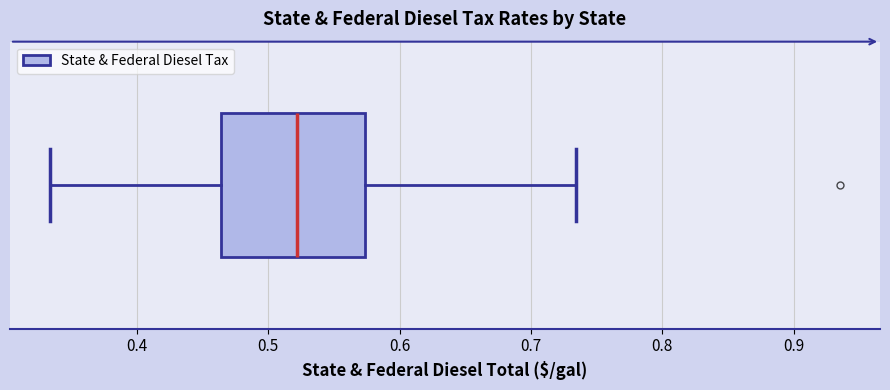

Transcribe this box plot: give where the median line is, the range the box spans, and where the two whiskers end, as read against the x-axis. The values are not printed on the chart, so give them approximately, as read against the axis.

median 0.52, box 0.46 to 0.57, whiskers 0.33 to 0.73